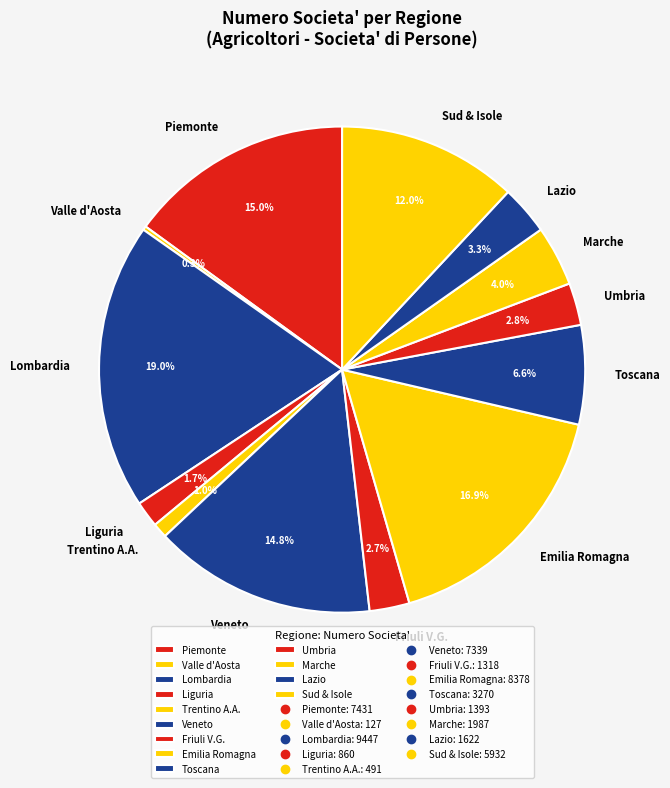

To the nearest percent, what is the difference between the largest and smallest slice percentages?

19%